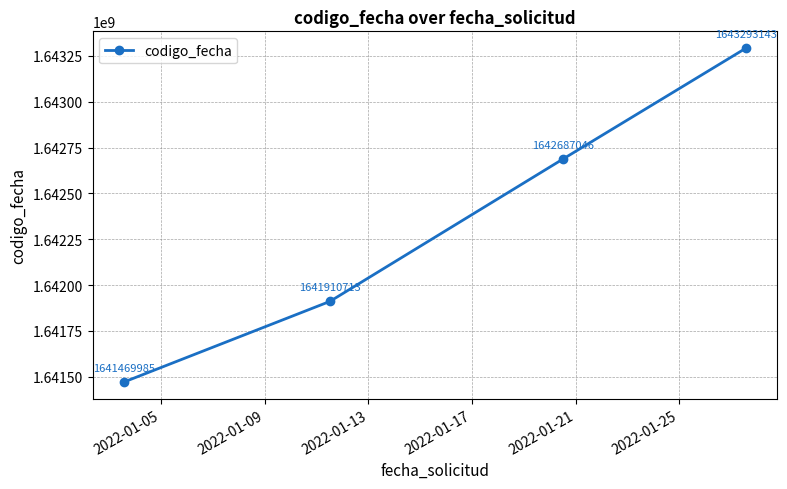

Reading left to right, transcribe all the data shown in this chart.

1641469985	1641910713	1642687046	1643293143